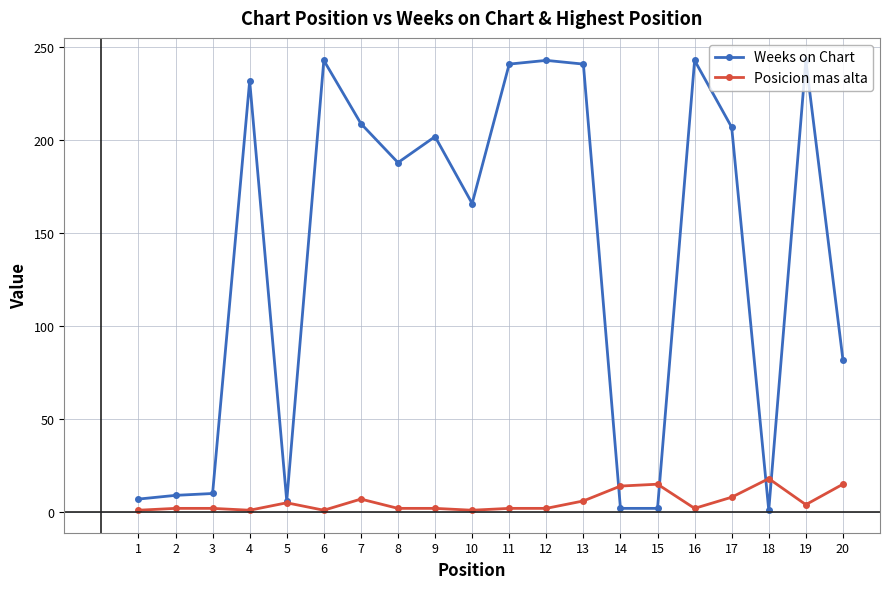

True or false: Weeks on Chart has more than 1 points higher than both neighbors.

True